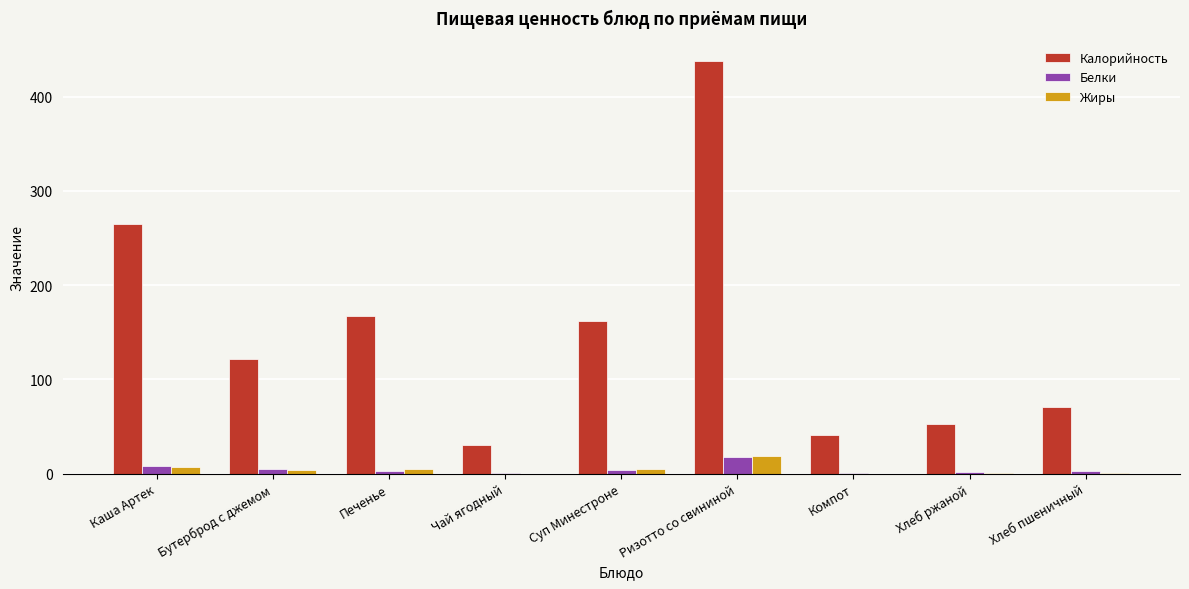

The value of Калорийность at Хлеб пшеничный is 114.1. True or false?

False